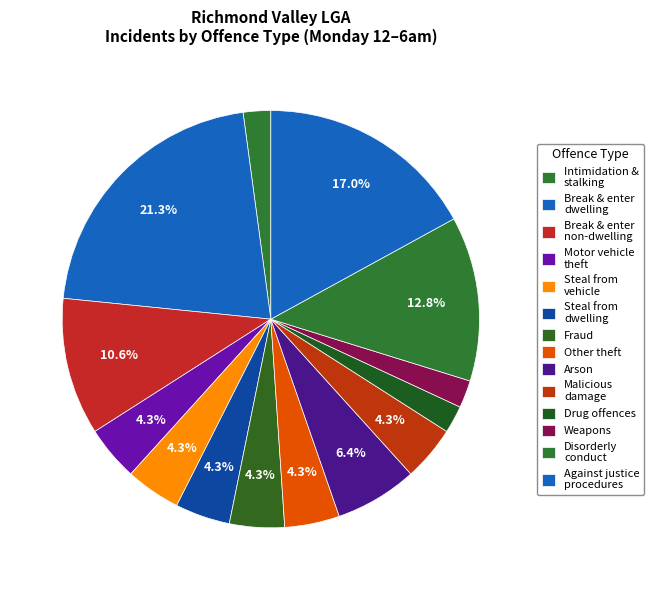

How many slices are in this pie chart?

14